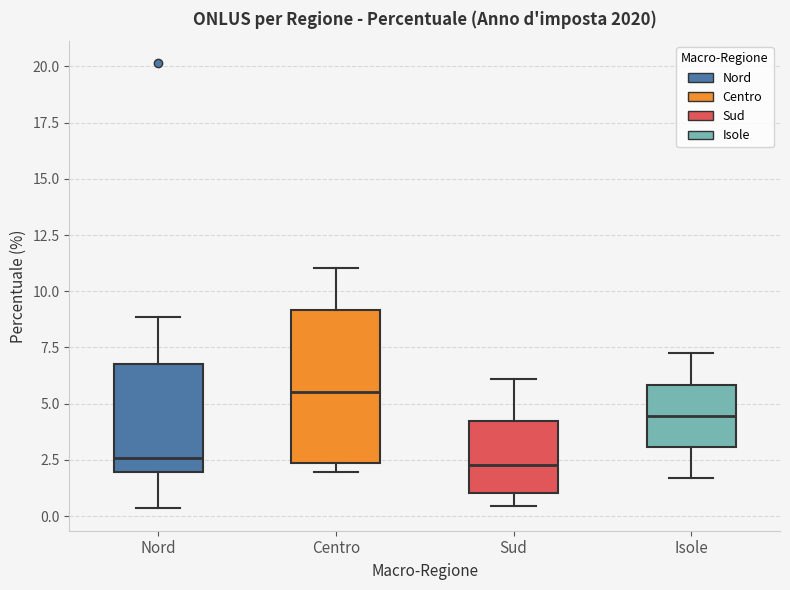

Where does the lower whisker of the box for Nord end on the y-axis? The values are not printed on the chart, so give them approximately, as read against the axis.

0.5